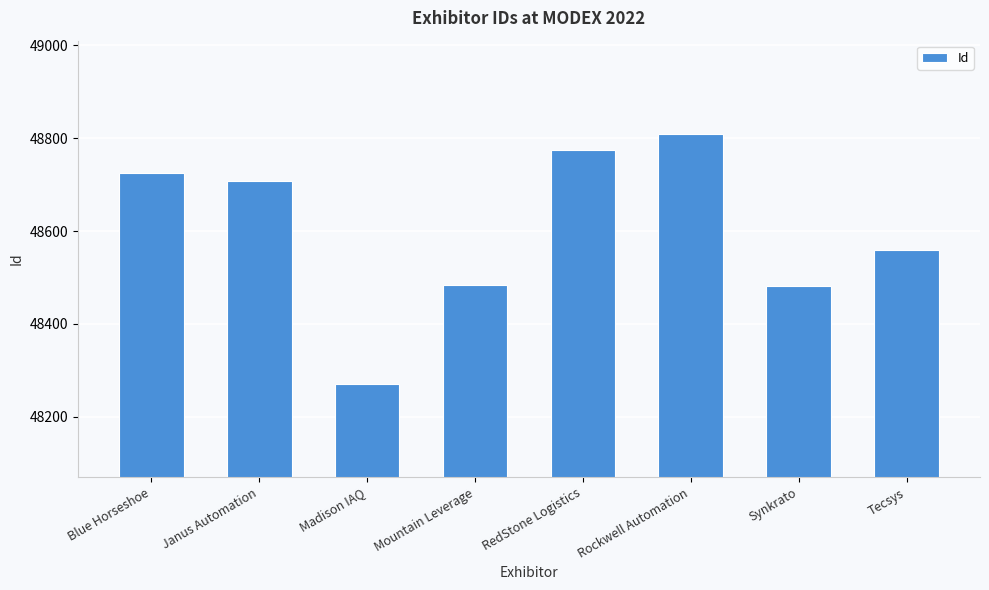

What is the ratio of the value at Rockwell Automation to the value at Synkrato?

1.0